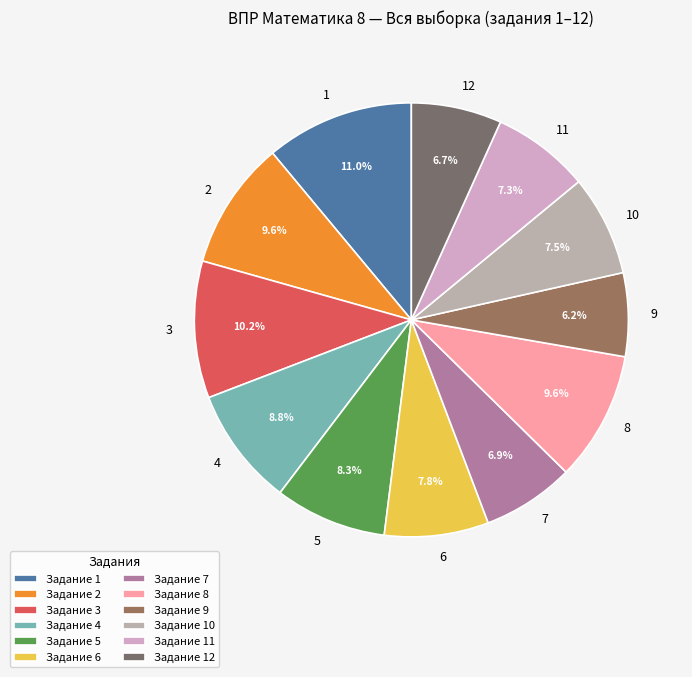

To the nearest percent, what is the difference between the largest and smallest slice percentages?

5%